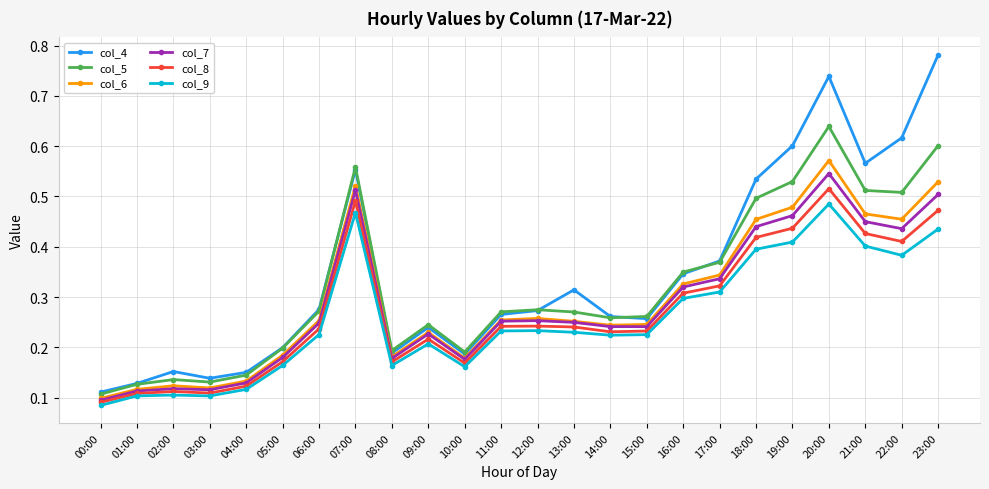

Does the chart have visible grid lines?

Yes